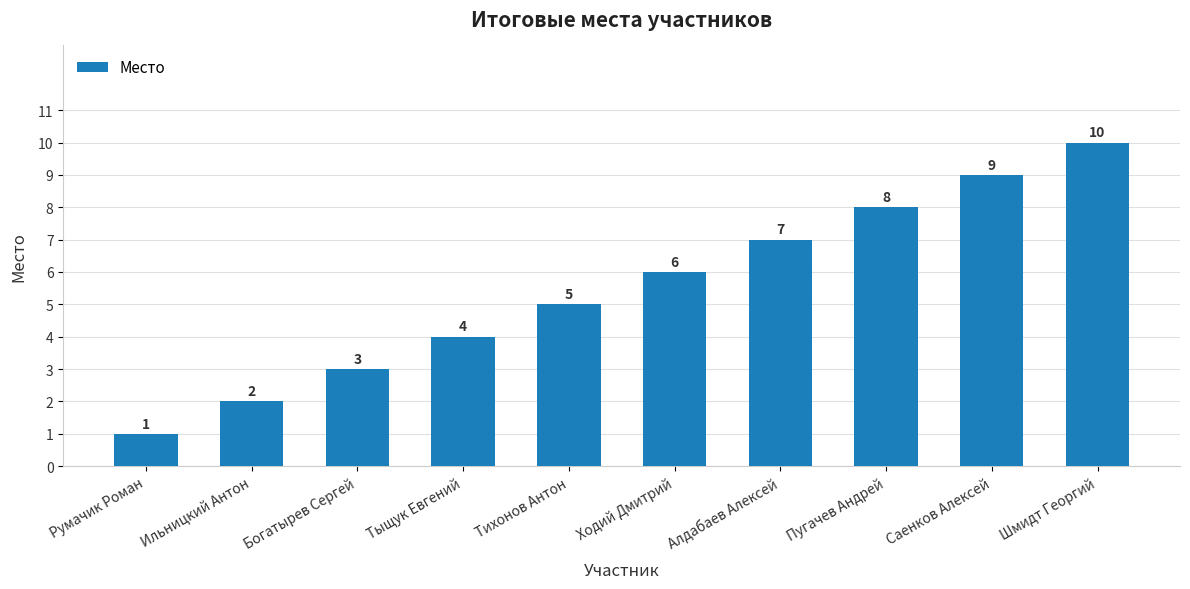

What is the value of the 7th bar from the left?

7